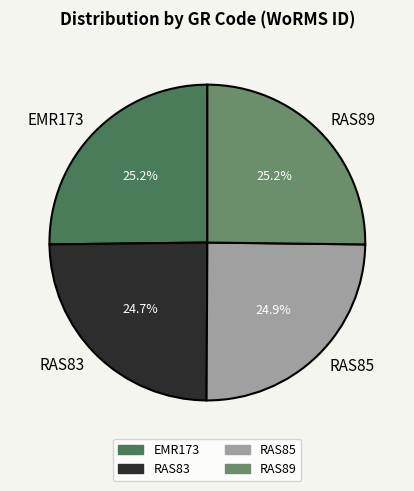

Does EMR173 represent more than half of the total?

No